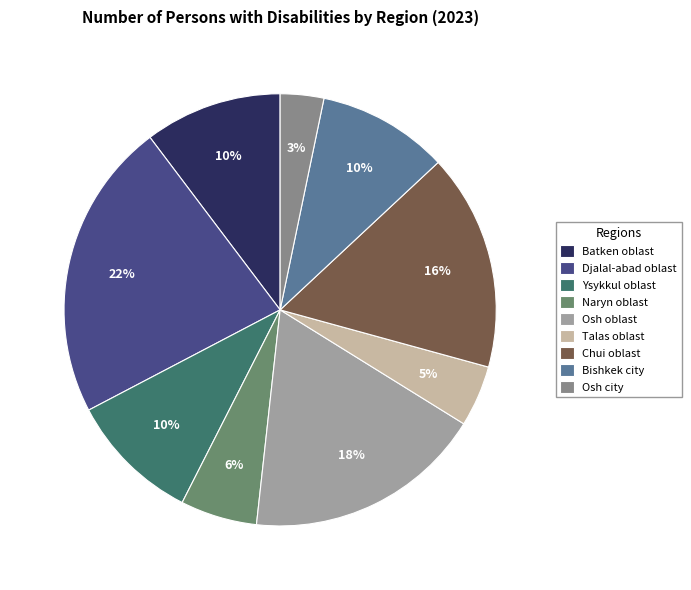

To the nearest percent, what percentage of the pie is Talas oblast?

5%